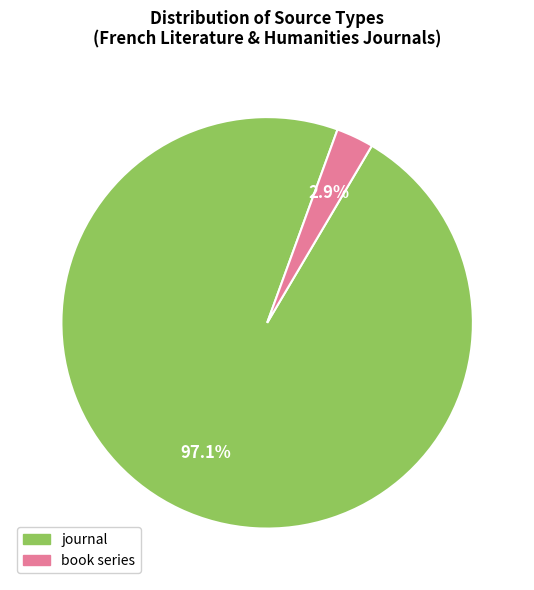

Rank the categories by value from lowest to highest.

book series, journal